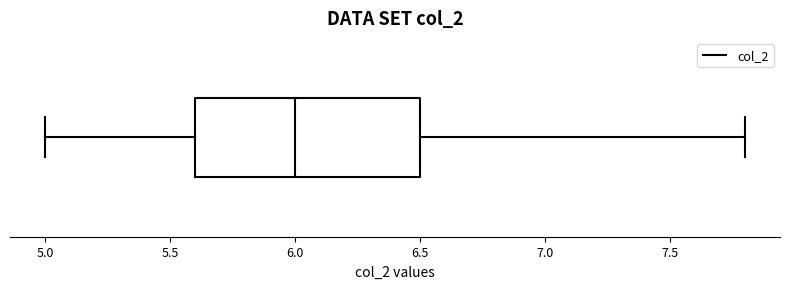

Where does the left whisker of the box end on the x-axis? The values are not printed on the chart, so give them approximately, as read against the axis.

5.0